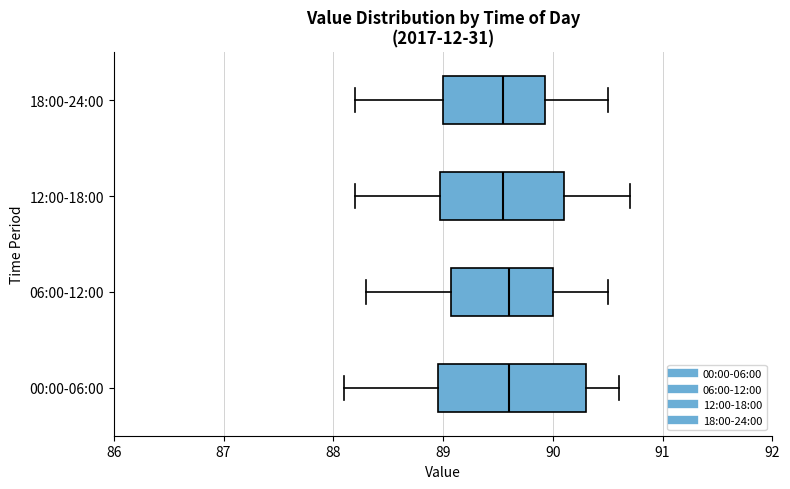

Which box is the widest, from its left edge to its right edge?

00:00-06:00